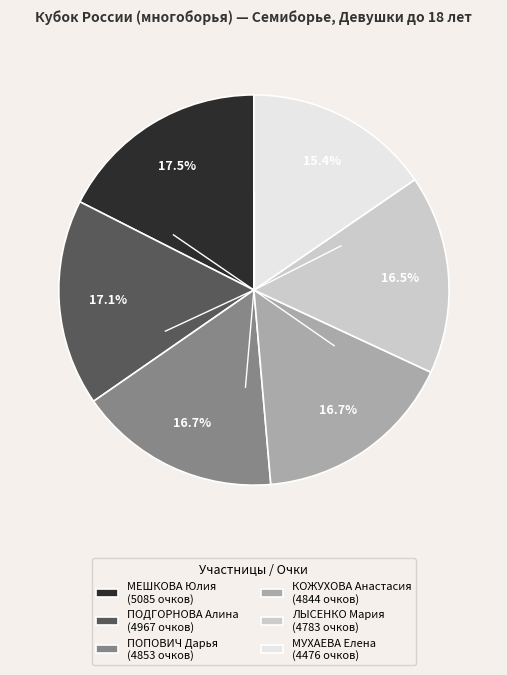

What is the ratio of the value at КОЖУХОВА Анастасия (4844 очков) to the value at ПОПОВИЧ Дарья (4853 очков)?

1.0